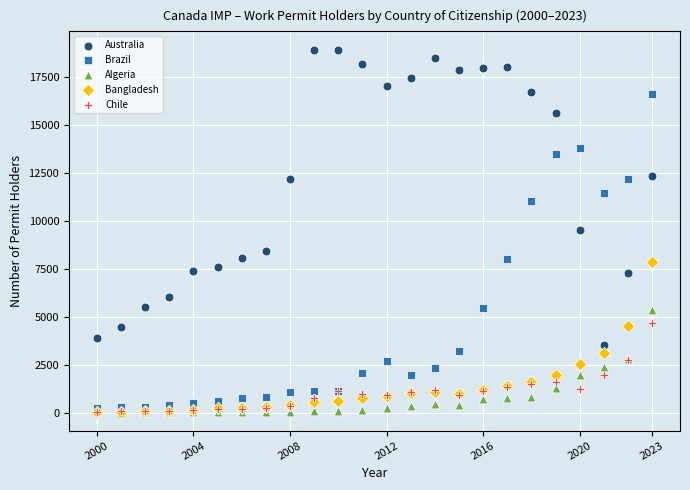

What are all the series names shown in the legend?

Australia, Brazil, Algeria, Bangladesh, Chile